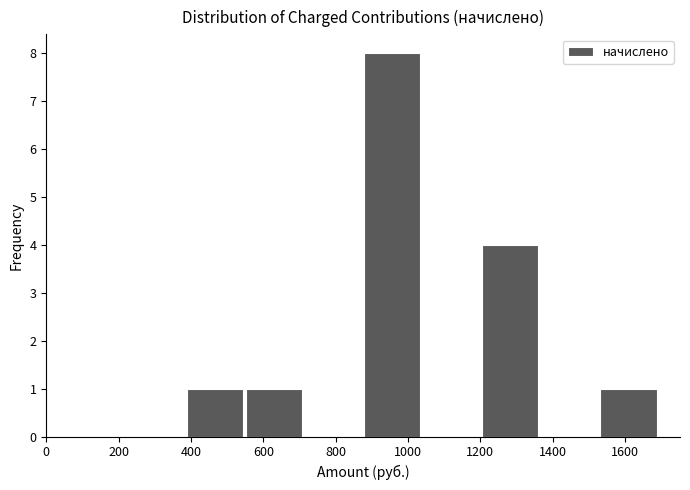

Over which range of the x-axis is the bar tallest?

880 to 1040